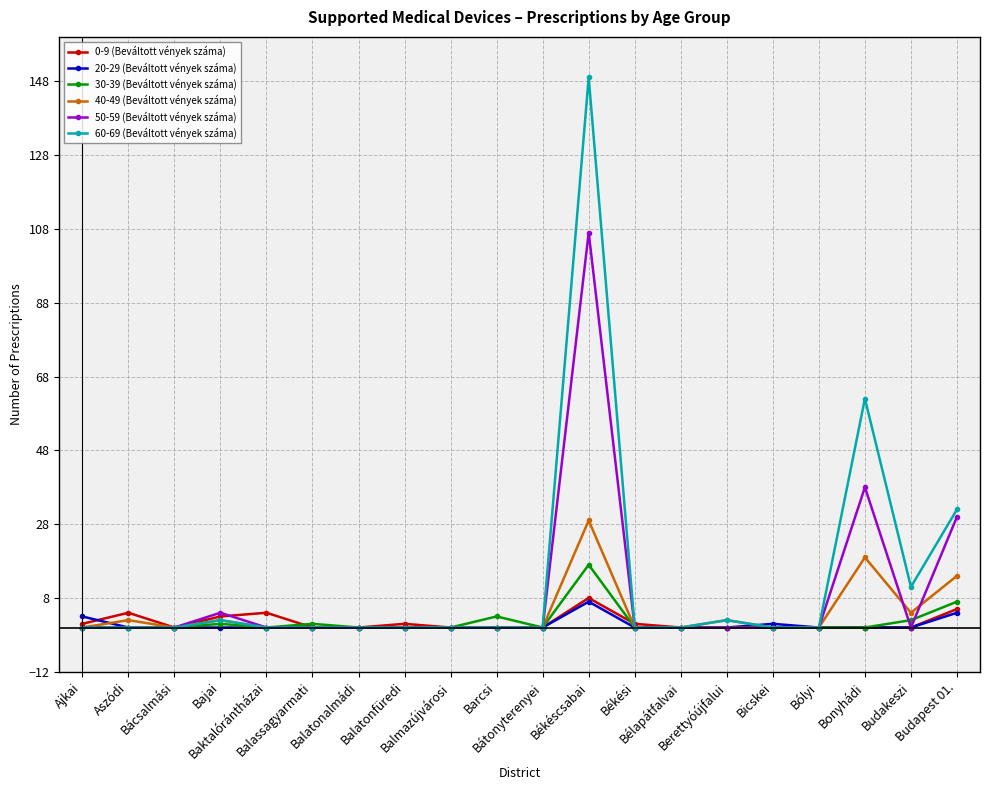

What is the greatest value displayed?

149